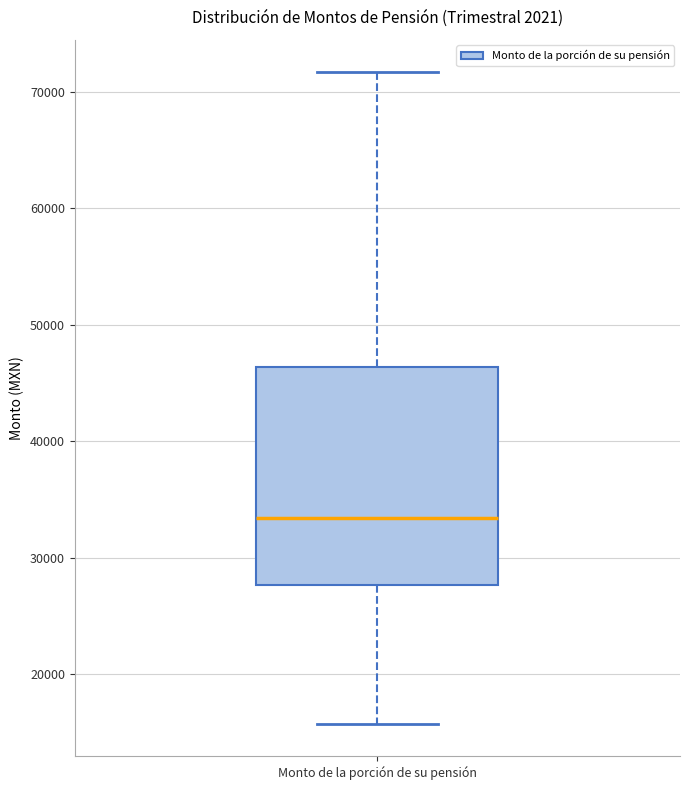

Where does the lower whisker of the box for Monto de la porción de su pensión end on the y-axis? The values are not printed on the chart, so give them approximately, as read against the axis.

16000